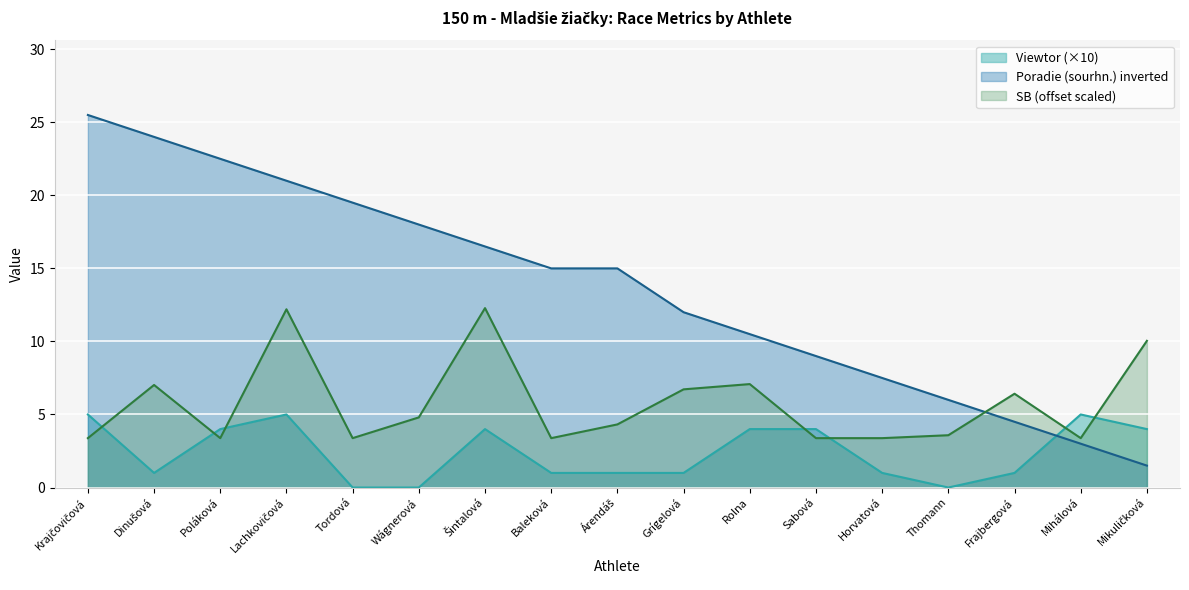

Rank the series at Thomann from lowest to highest value.

Viewtor (×10), SB (offset scaled), Poradie (sourhn.) inverted